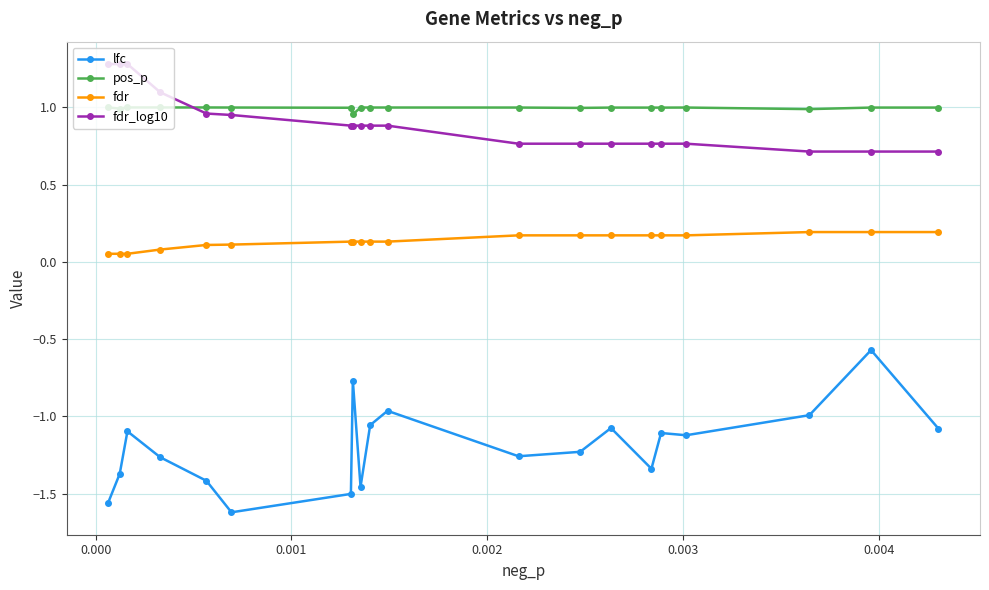

What is the average value of the lfc series?

-1.2